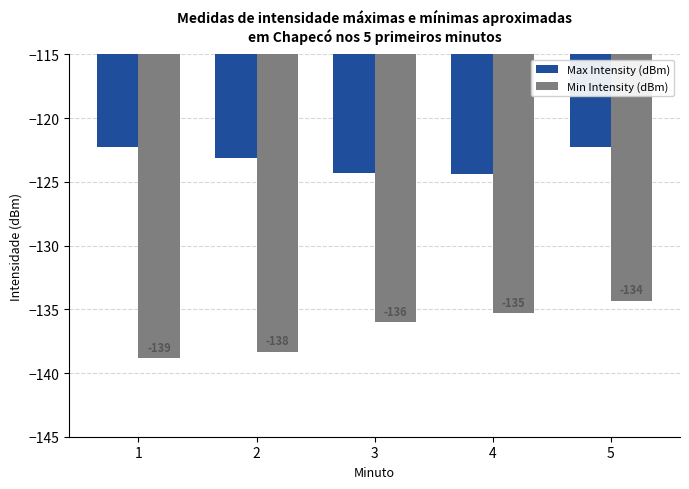

How many Max Intensity (dBm) values are between -124 and -122?

3